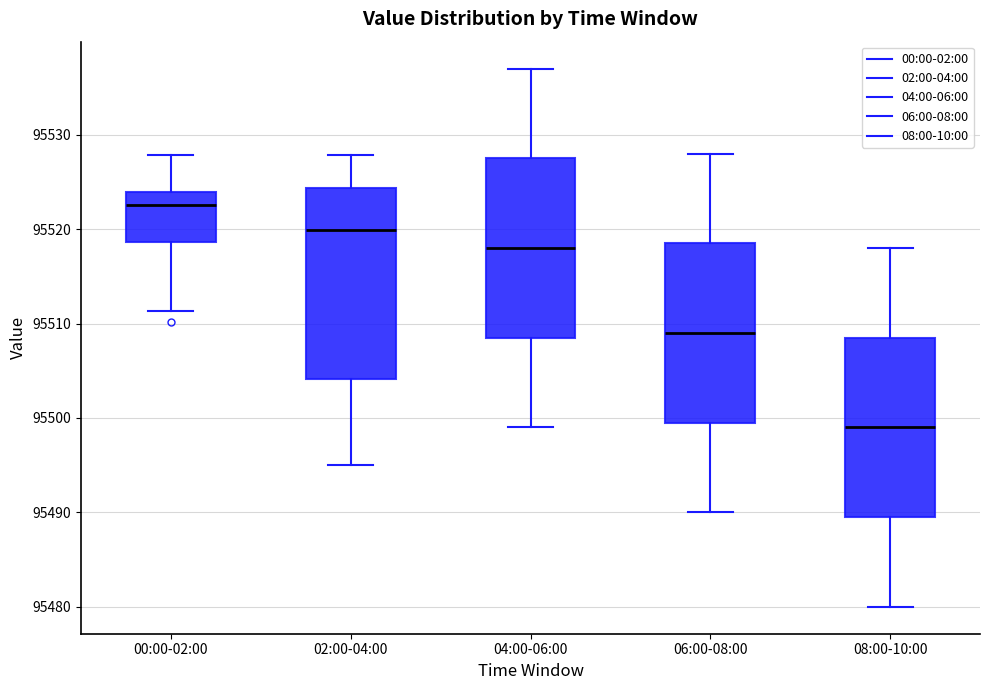

Where does the lower whisker of the box for 04:00-06:00 end on the y-axis? The values are not printed on the chart, so give them approximately, as read against the axis.

95499